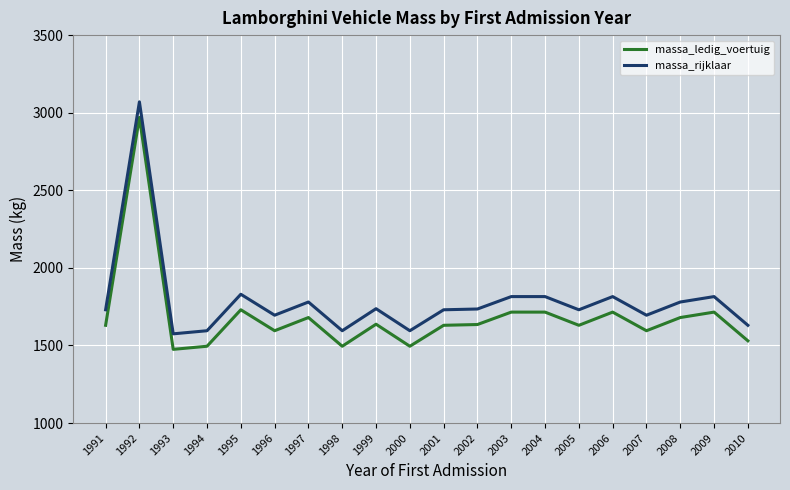

What is the difference between the second highest and second lowest values in the massa_ledig_voertuig series?

235